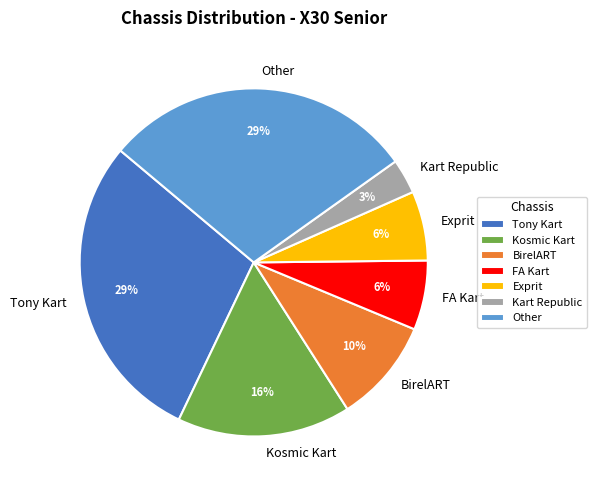

Which has a higher value, FA Kart or Tony Kart?

Tony Kart